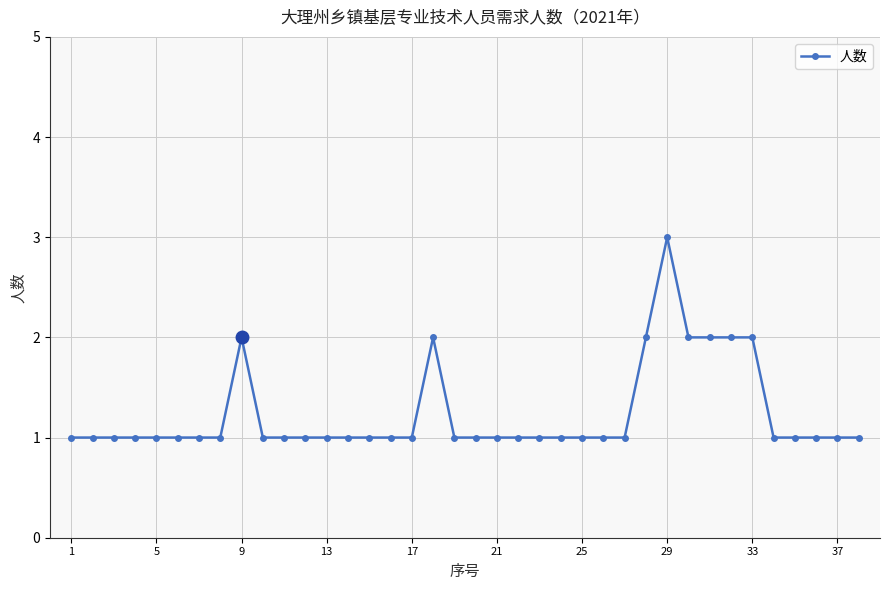

What is the difference between the maximum and minimum values?

2